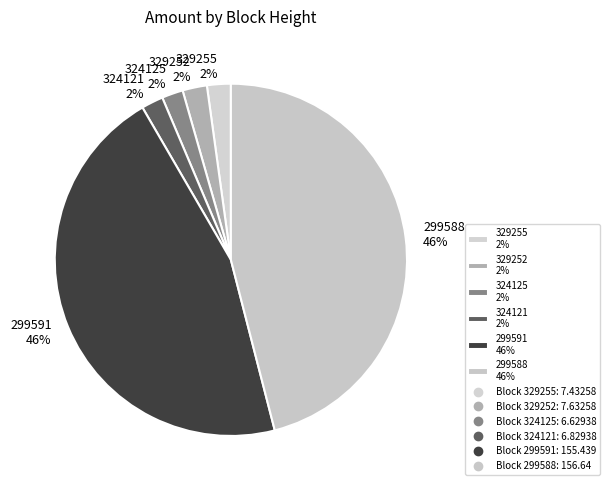

Does 329255 account for over 50% of the chart?

No